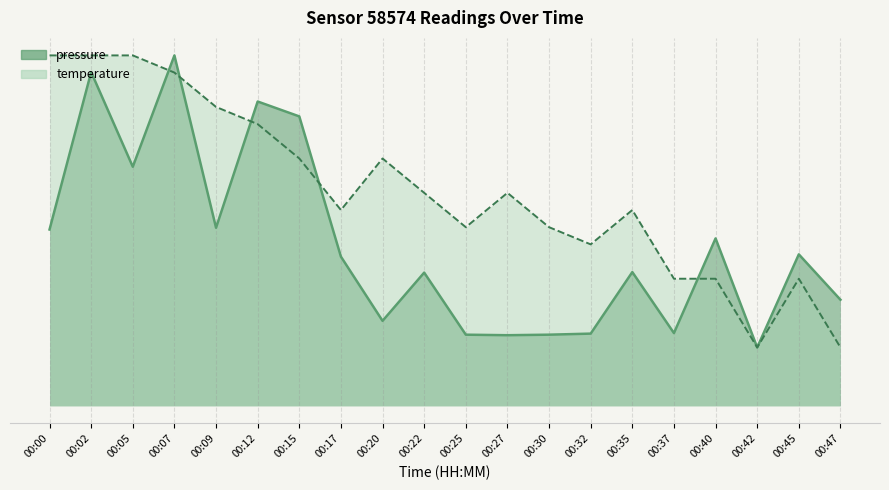

Which series changed the most between 00:40 and 00:42?

pressure